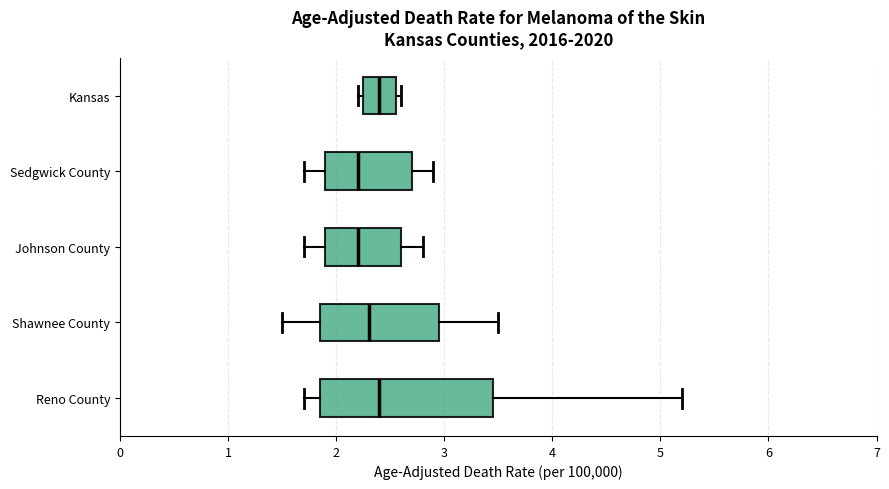

Comparing the boxes themselves (not the whiskers), which one is the widest?

Reno County